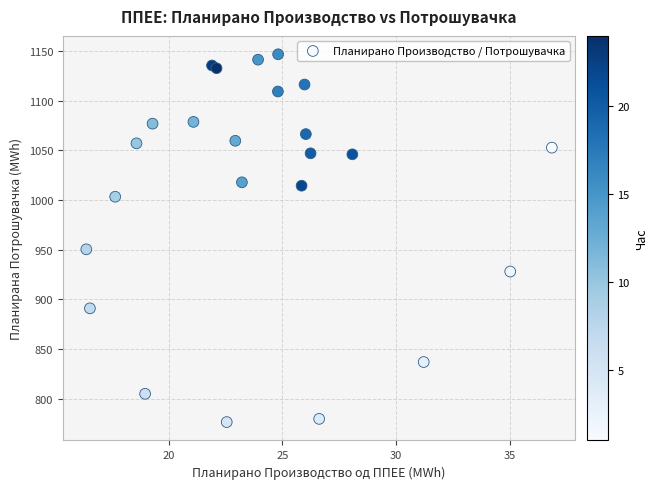

What Y value in the scatter plot is closest to 961?

950.3